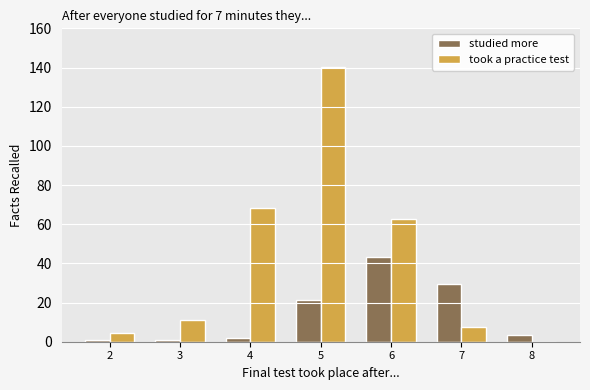

Are the bars horizontal?

No